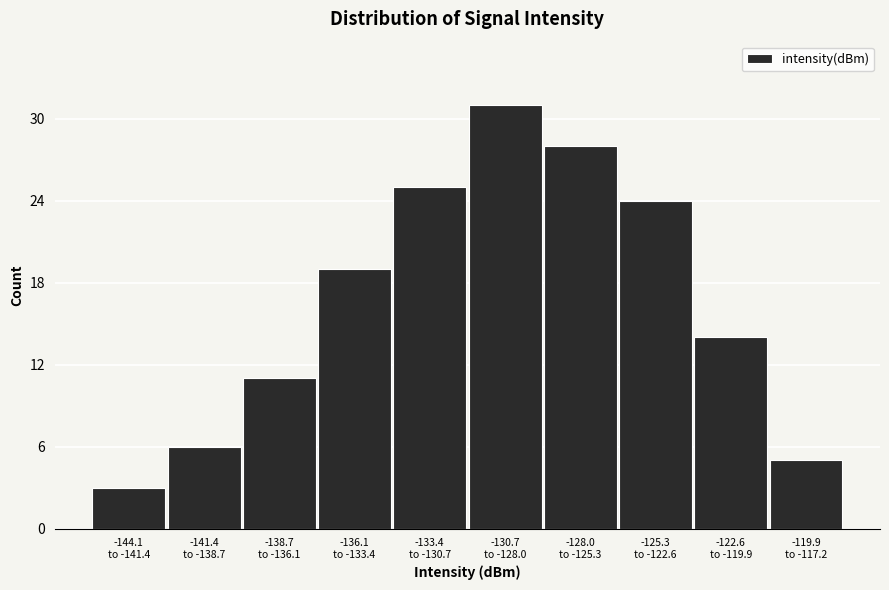

Reading left to right, extract all data points from this chart.

3	6	11	19	25	31	28	24	14	5